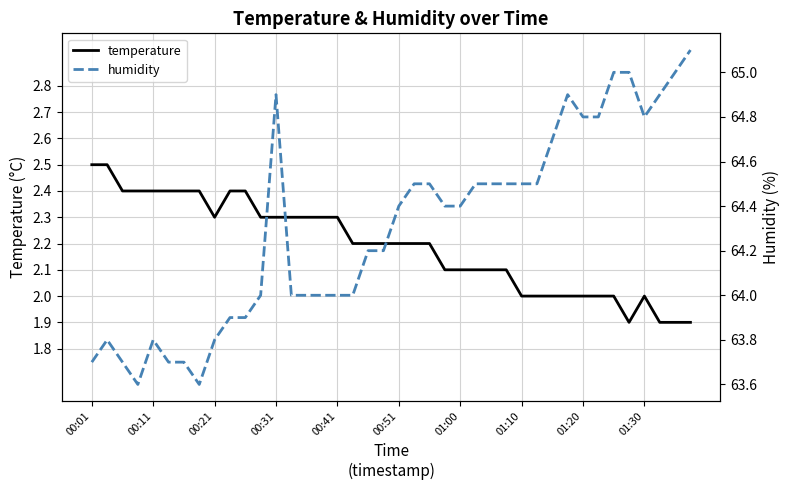

Which series changed the most between 13 and 38?

humidity